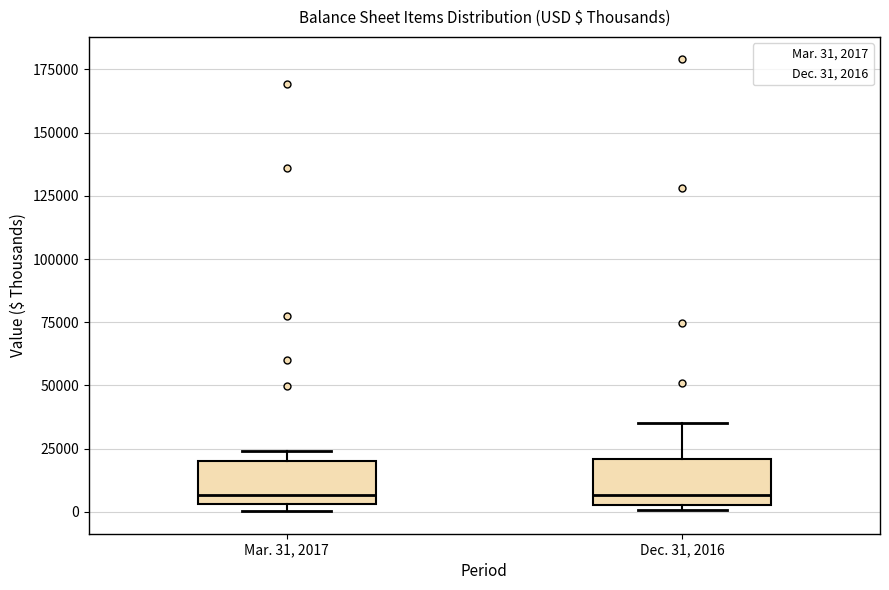

Reading left to right, transcribe this box plot: for each box, give where its median line is, the range the box spans, and where its two whiskers end, as read against the y-axis. The values are not printed on the chart, so give them approximately, as read against the axis.

Mar. 31, 2017: median 5000 (just above the box's lower edge), box 5000 to 20000, whiskers 0 to 25000
Dec. 31, 2016: median 5000 (just above the box's lower edge), box 5000 to 20000, whiskers 0 to 35000